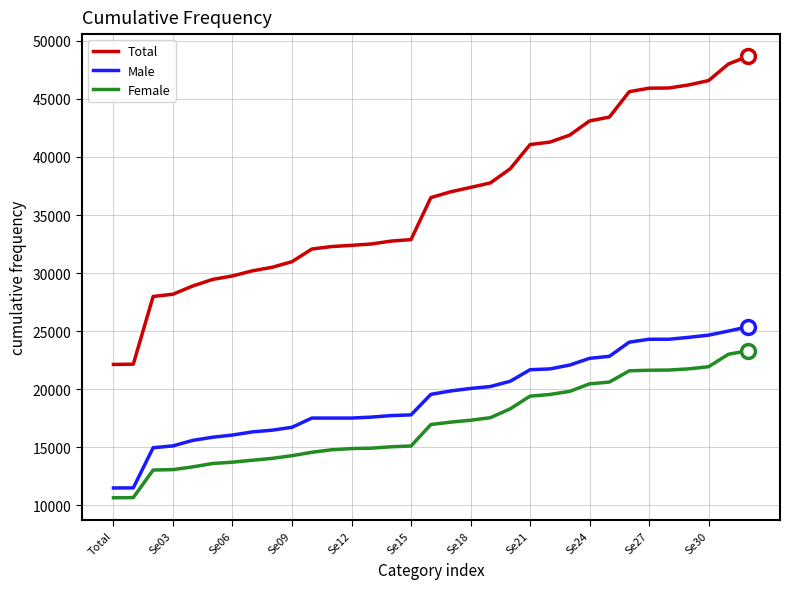

Which series has the largest total across all categories?

Total